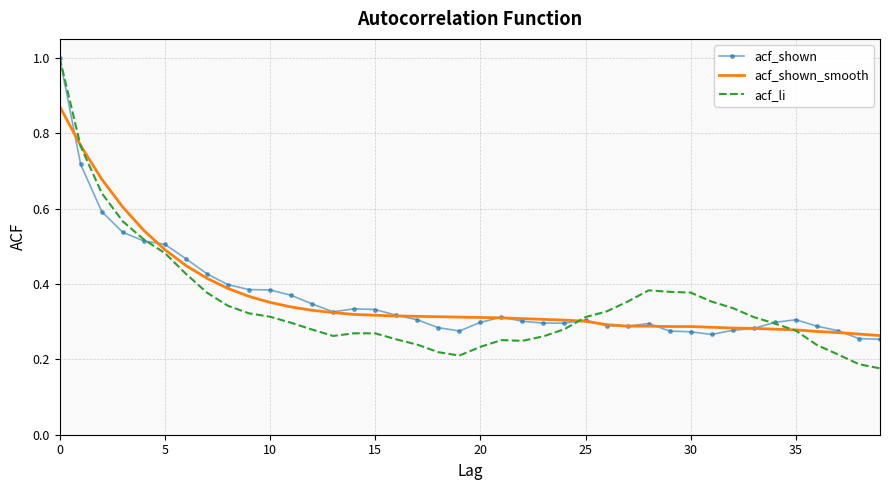

Which series has the widest spread of values?

acf_li